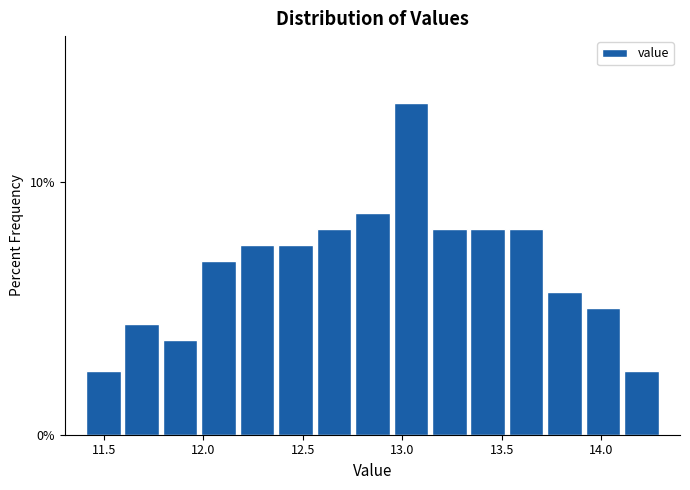

Around what value on the x-axis is the tallest bar? Give the approximate position of its centre, as read against the axis.

13.05